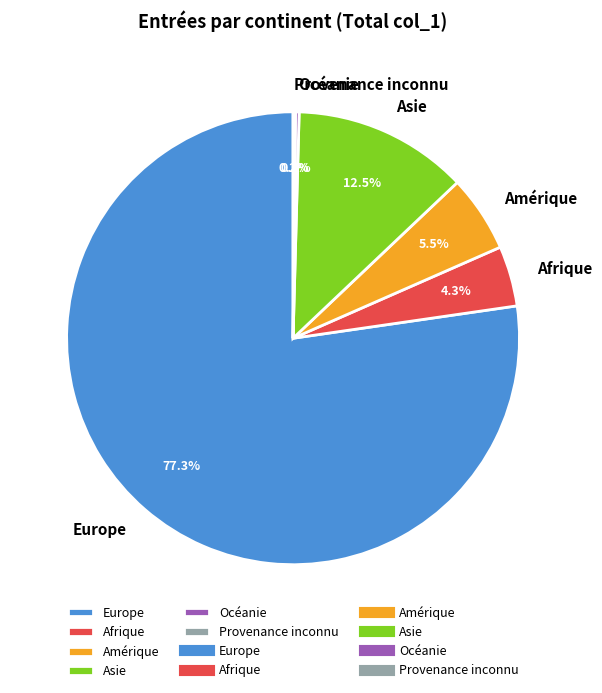

What is the majority slice?

Europe